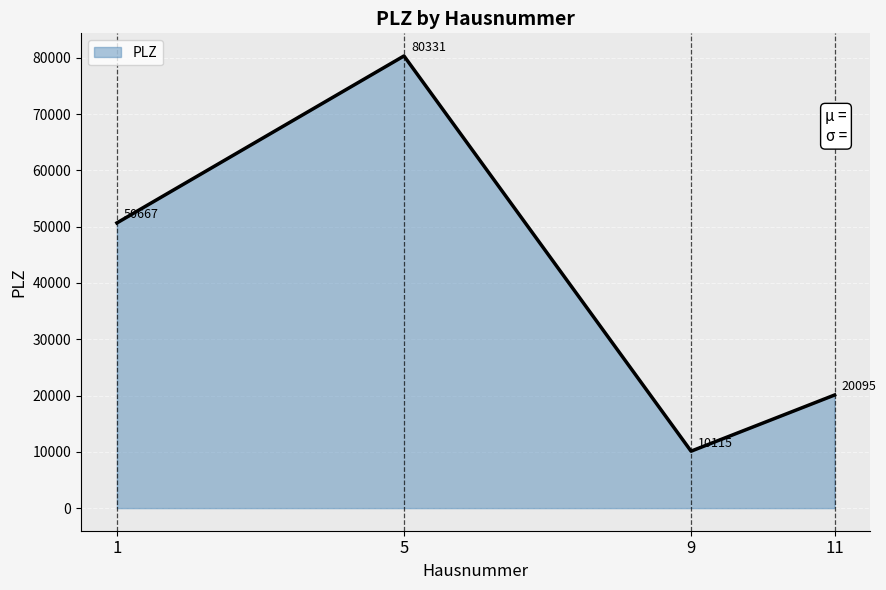

Reading right to left, extract all data points from this chart.

11=20095	9=10115	5=80331	1=50667